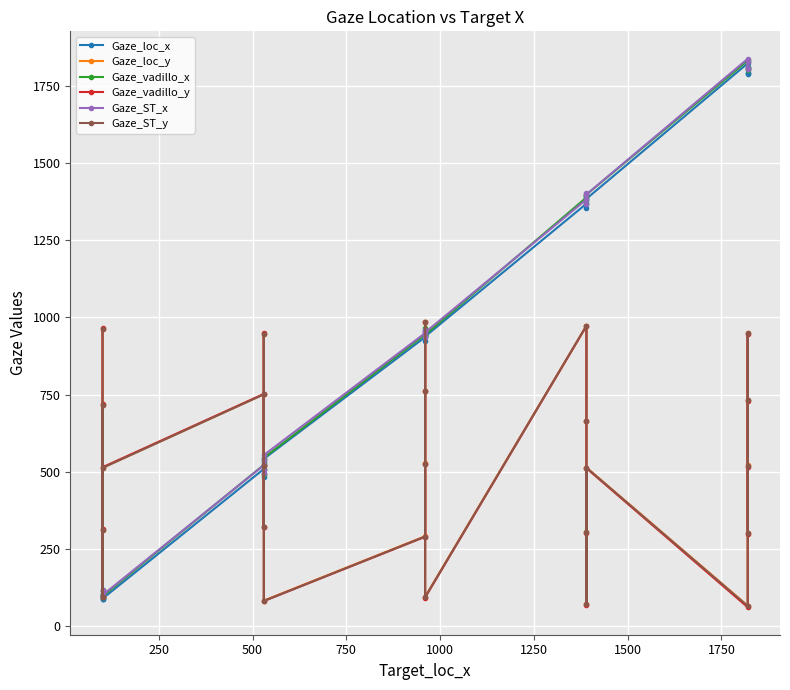

How many lines are shown in the chart?

6